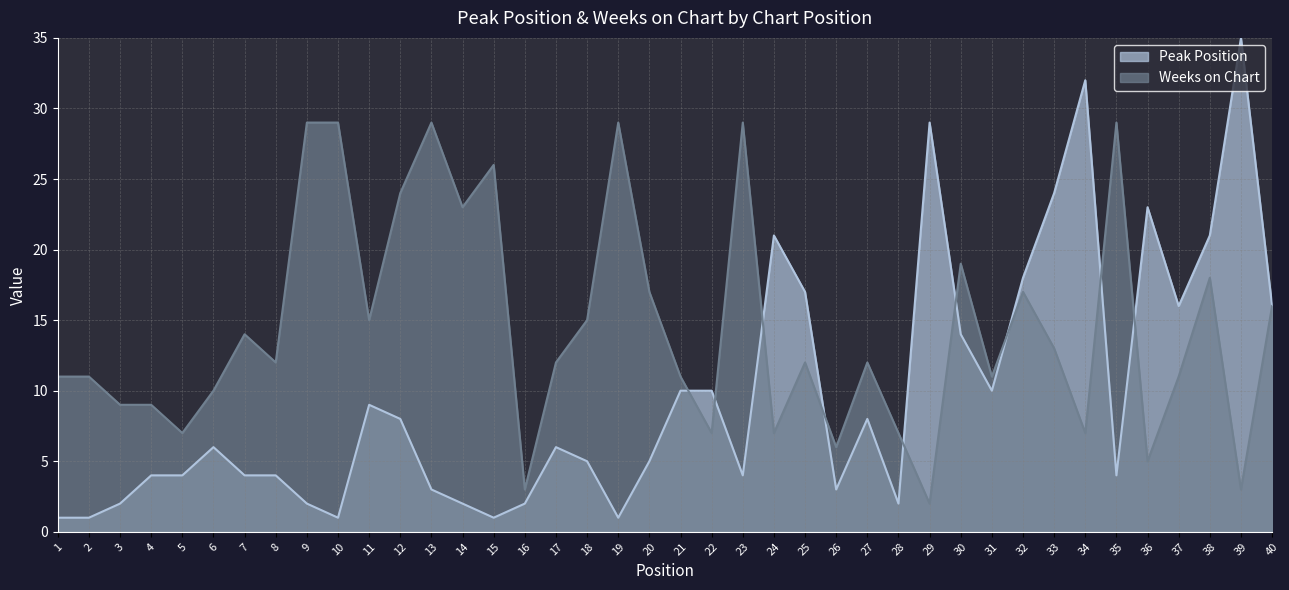

At 17, list the series in order from largest to smallest.

Weeks on Chart, Peak Position